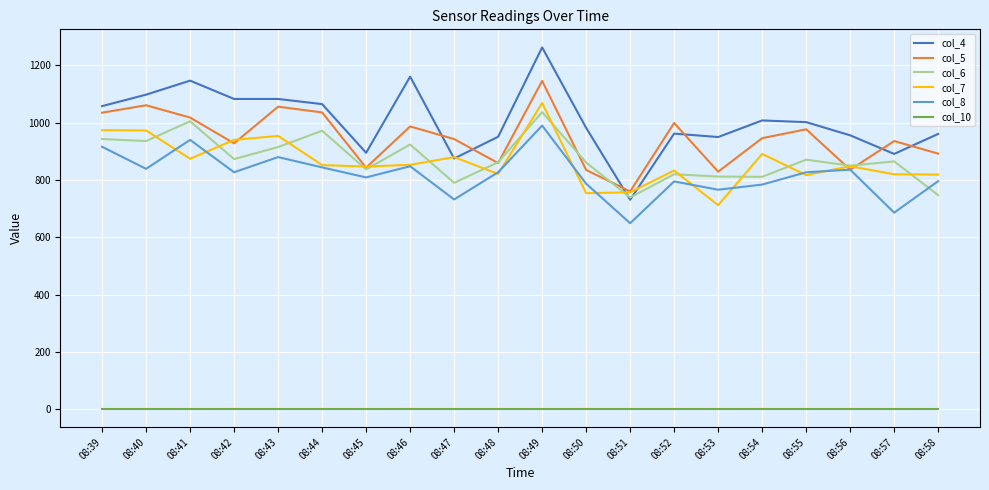

Which category has the highest value in the col_5 series?

08:49